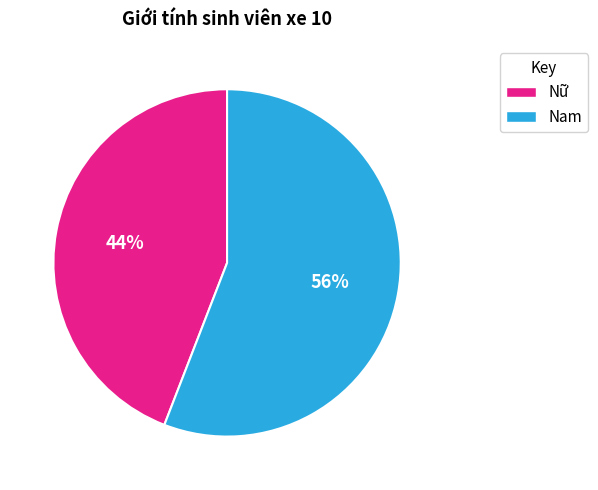

The Nam slice represents 56% of the pie. True or false?

True